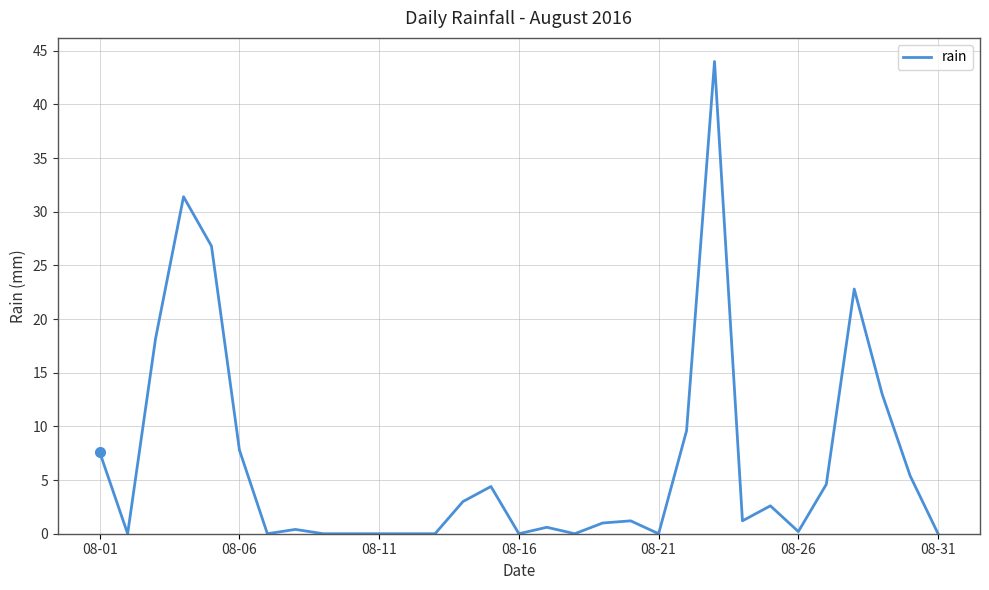

What is the maximum value shown in the chart?

44.0